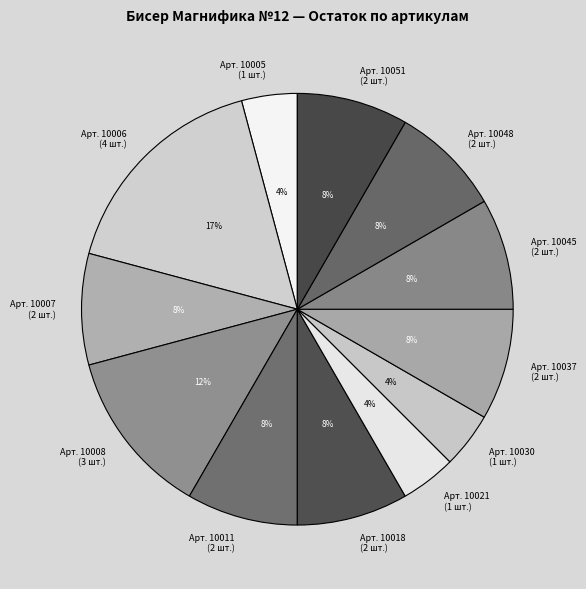

To the nearest percent, what portion does Арт. 10005 (1 шт.) represent?

4%